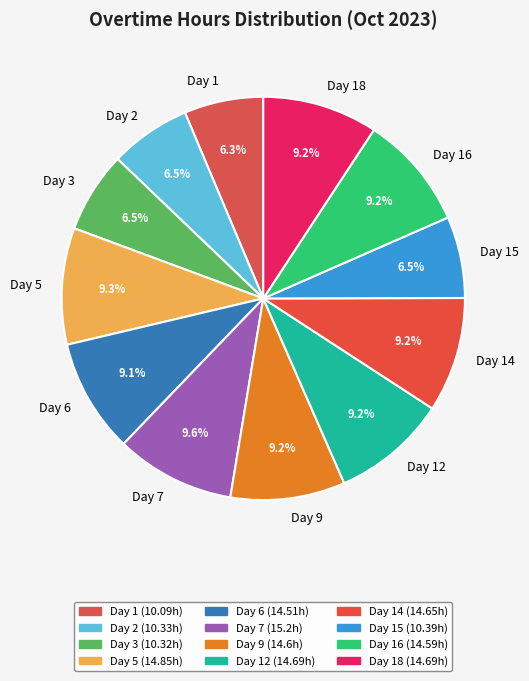

Is Day 5 the majority of the pie?

No